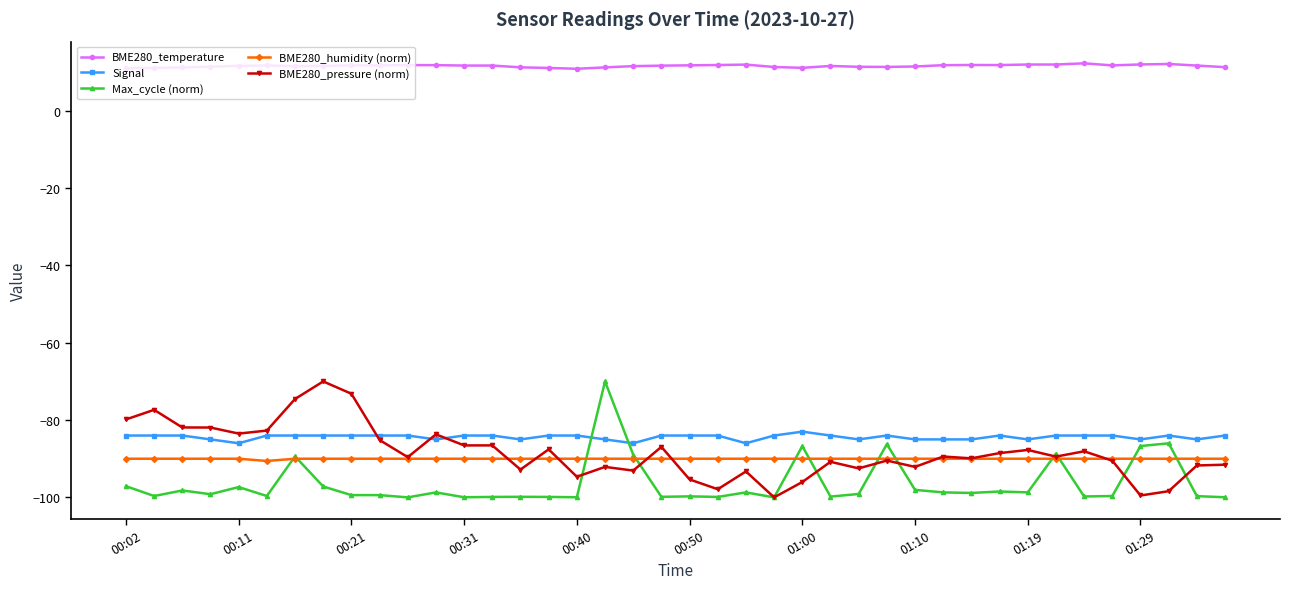

What is the smallest value displayed?

-100.0